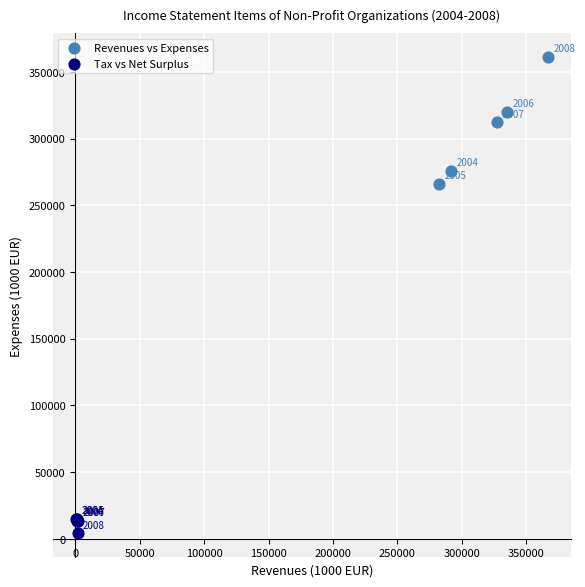

What are all the series names shown in the legend?

Revenues vs Expenses, Tax vs Net Surplus